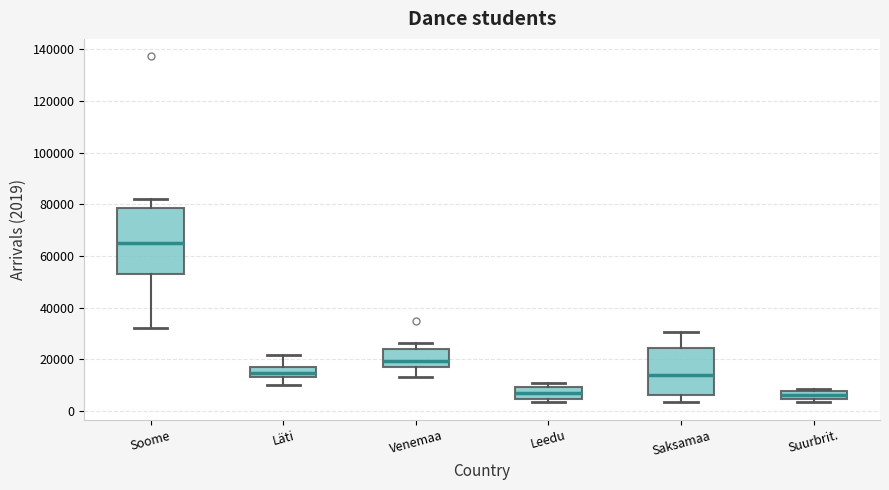

Where does the upper whisker of the box for Venemaa end on the y-axis? The values are not printed on the chart, so give them approximately, as read against the axis.

26000